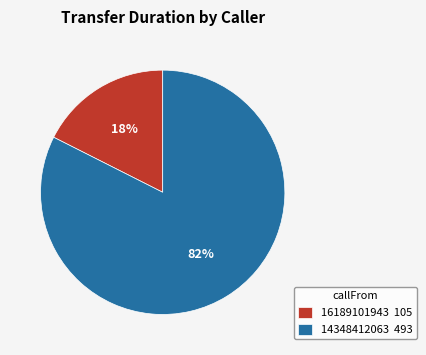

The 16189101943 slice represents 18% of the pie. True or false?

True